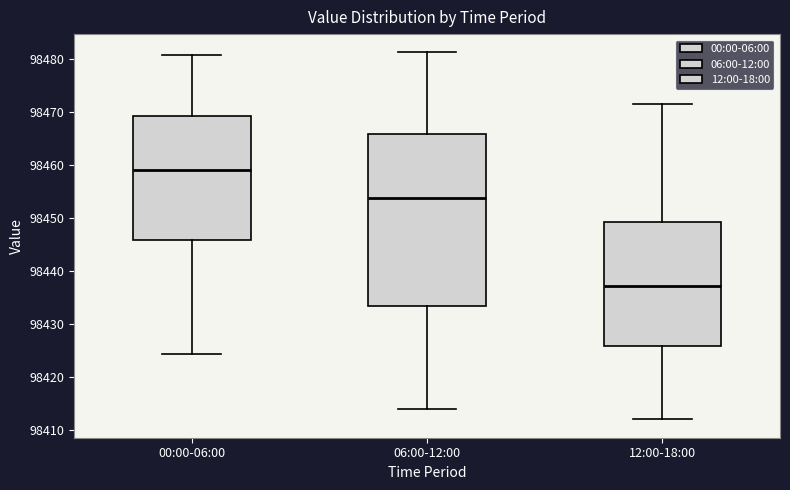

Where does the lower whisker of the box for 06:00-12:00 end on the y-axis? The values are not printed on the chart, so give them approximately, as read against the axis.

98414